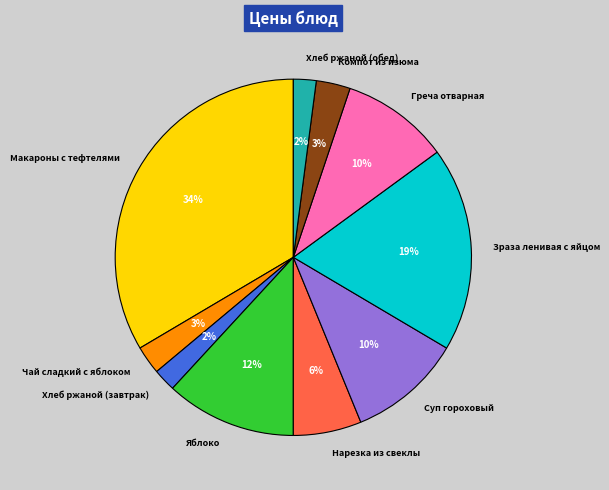

Is there a majority slice in this chart?

No